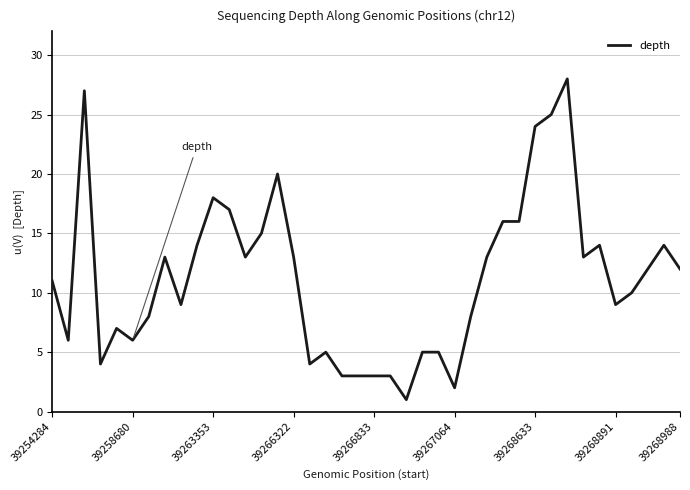

What is the difference between the maximum and minimum values?

27